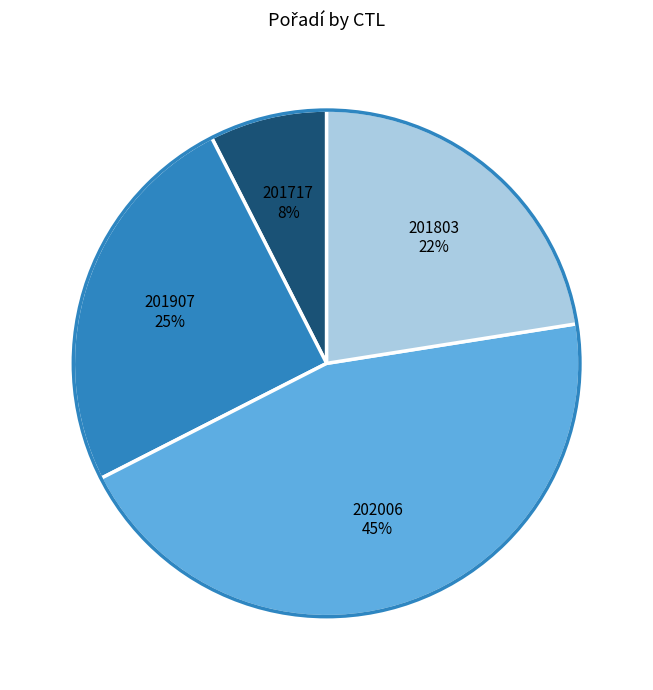

To the nearest percent, what is the average slice percentage?

25%